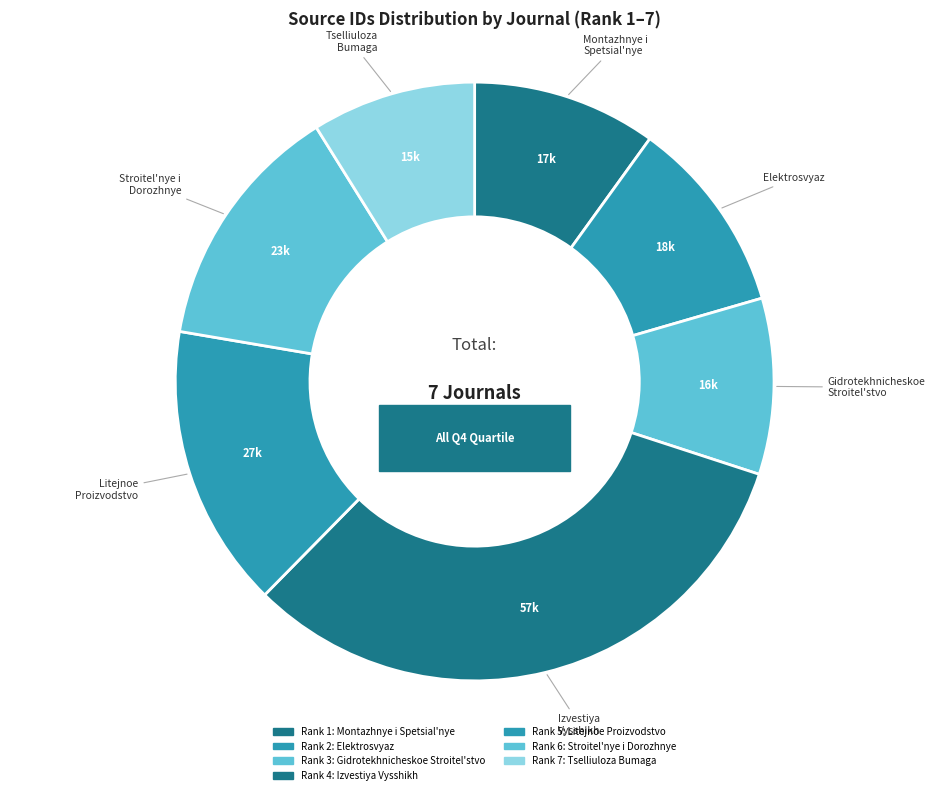

True or false: Gidrotekhnicheskoe Stroitel'stvo accounts for 20% of the total.

False